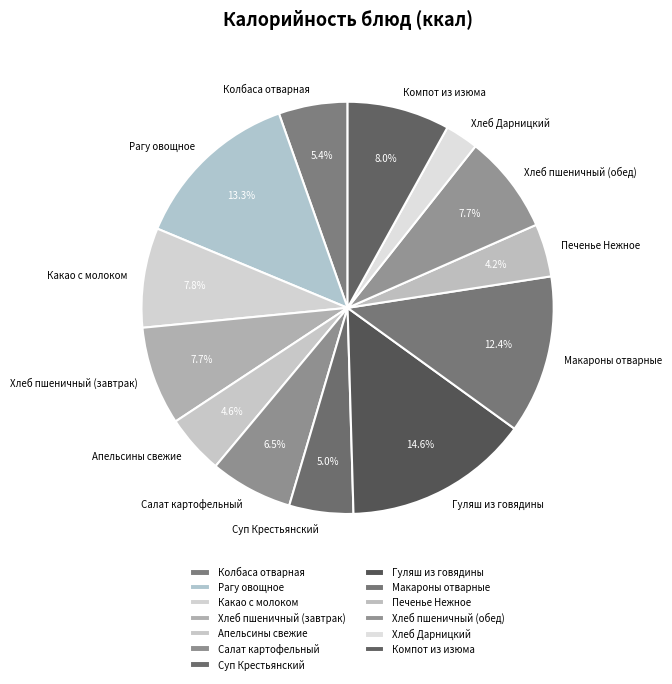

Combined, do Компот из изюма and Какао с молоком account for over 50%?

No